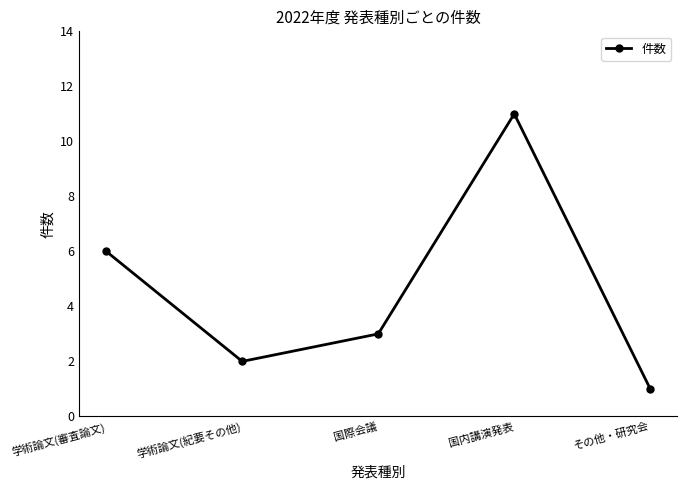

Reading left to right, transcribe all the data shown in this chart.

学術論文(審査論文)=6	学術論文(紀要その他)=2	国際会議=3	国内講演発表=11	その他・研究会=1